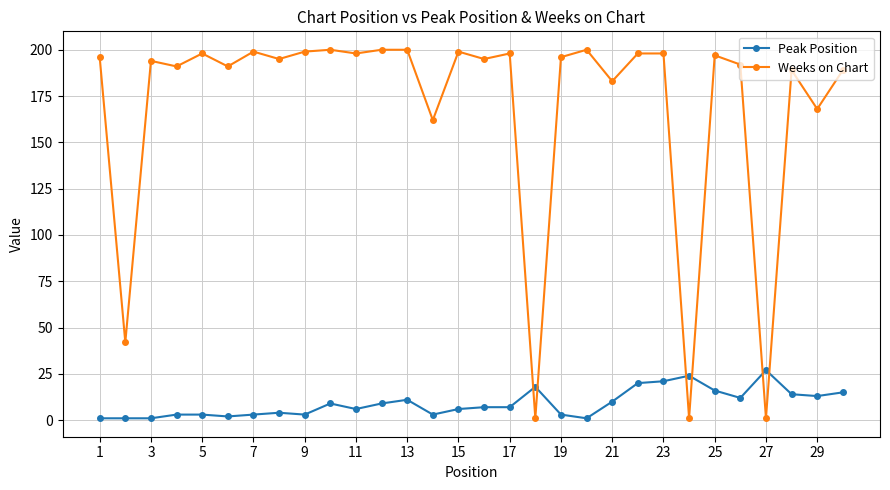

What are all the series names shown in the legend?

Peak Position, Weeks on Chart